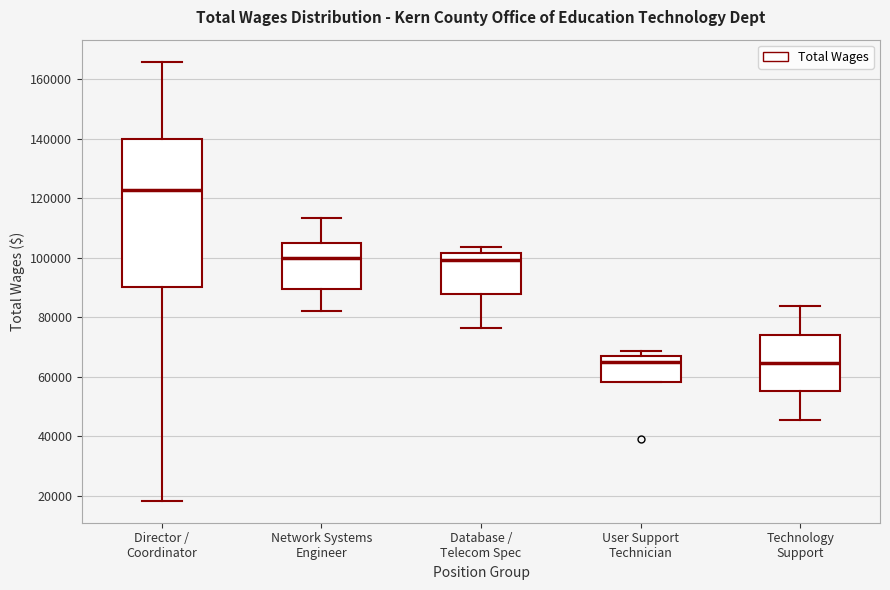

Where does the median line of the box for Director / Coordinator sit on the y-axis? The values are not printed on the chart, so give them approximately, as read against the axis.

122000